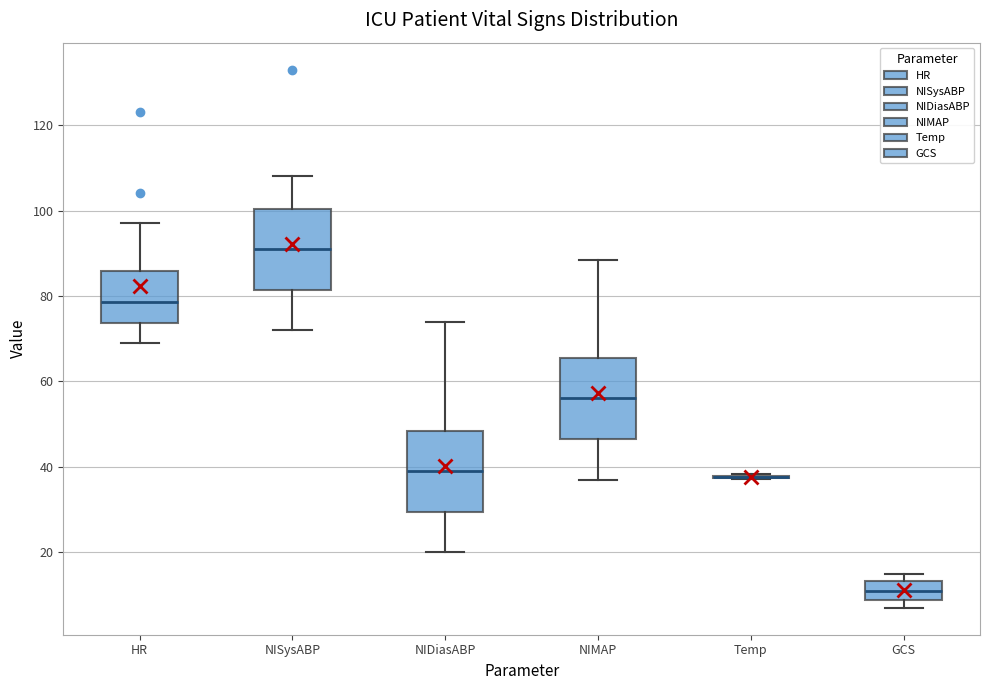

Where is the upper edge of the box for HR on the y-axis? The values are not printed on the chart, so give them approximately, as read against the axis.

86